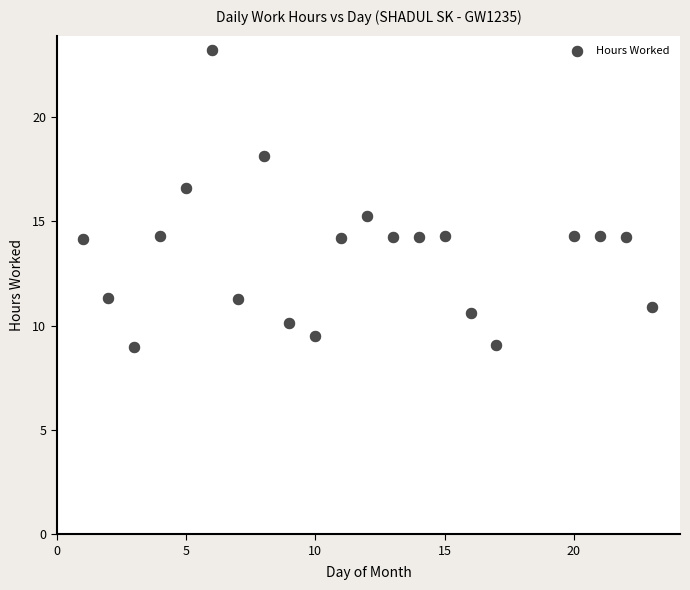

What is the range of X values (max minus min)?

22.0